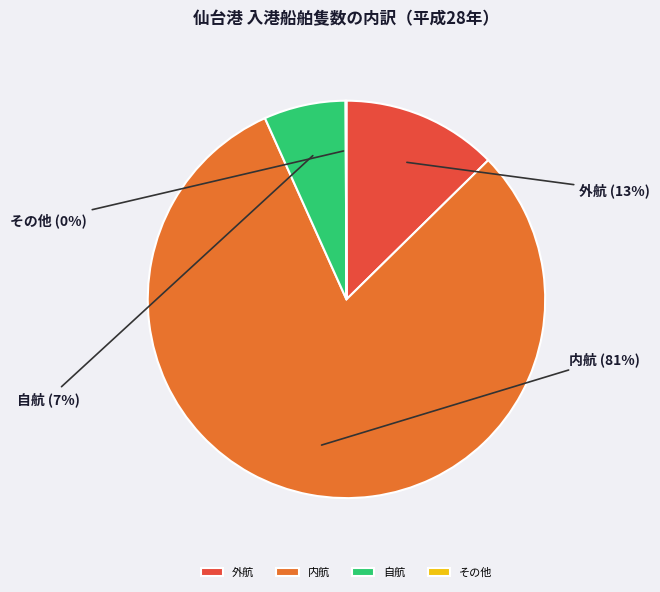

Which slice is the largest?

内航